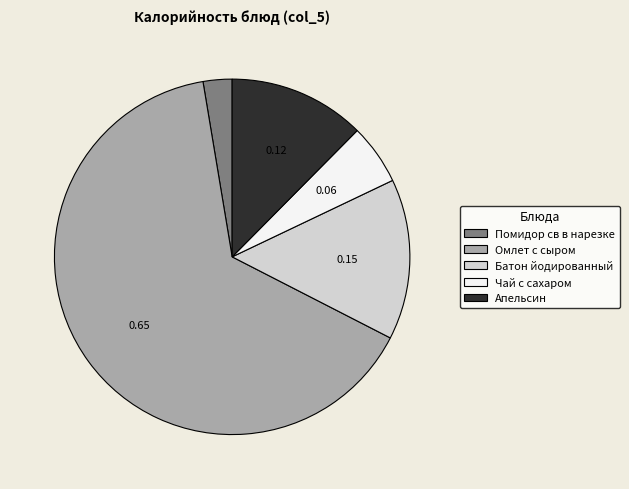

Which category has the biggest portion of the pie?

Омлет с сыром